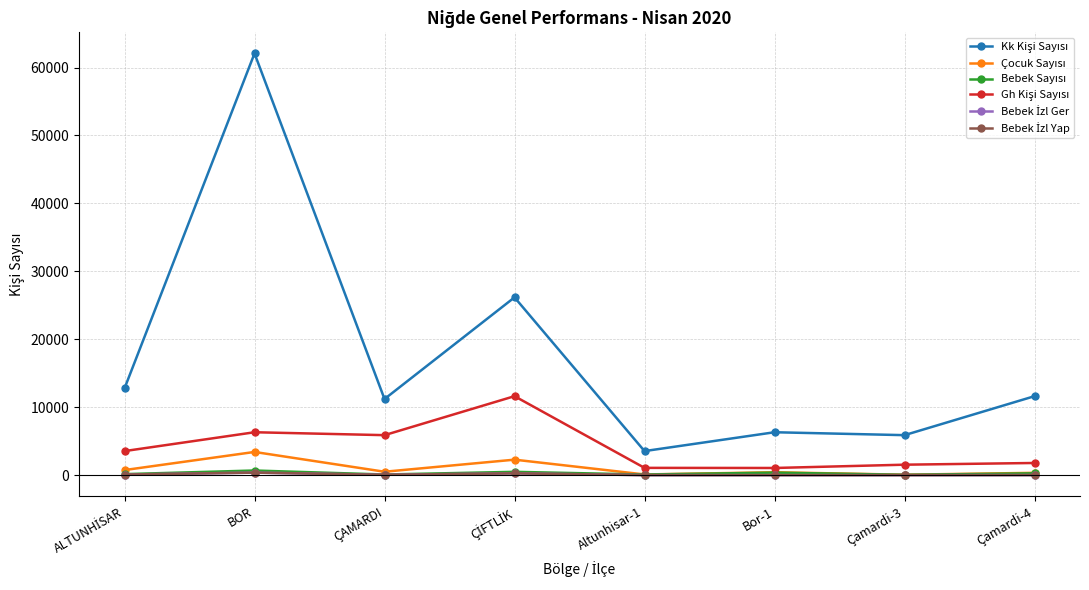

At which category is the sum across all series the highest?

BOR